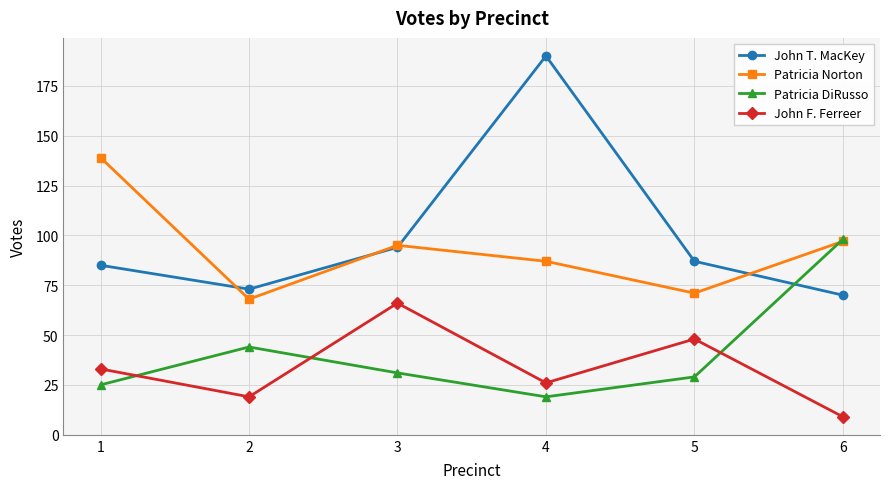

At which category does Patricia Norton reach its first local peak?

3